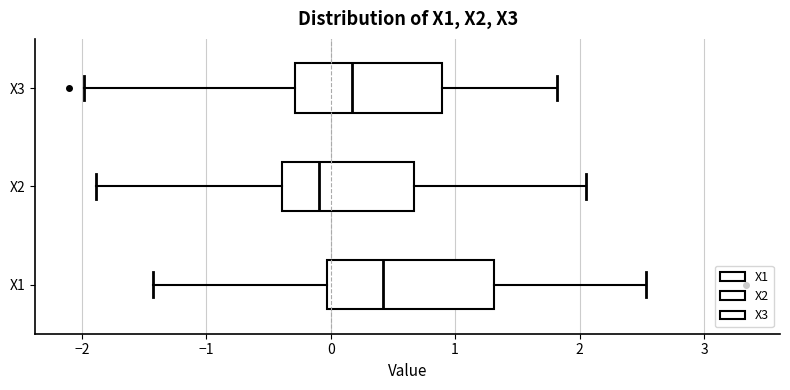

Reading bottom to top, read every box against the x-axis: the position of its median line, the range the box covers, and the ends of its whiskers. The values are not printed on the chart, so give them approximately, as read against the axis.

X1: median 0.4, box 0.0 to 1.3, whiskers -1.4 to 2.5
X2: median -0.1, box -0.4 to 0.7, whiskers -1.9 to 2.1
X3: median 0.2, box -0.3 to 0.9, whiskers -2.0 to 1.8